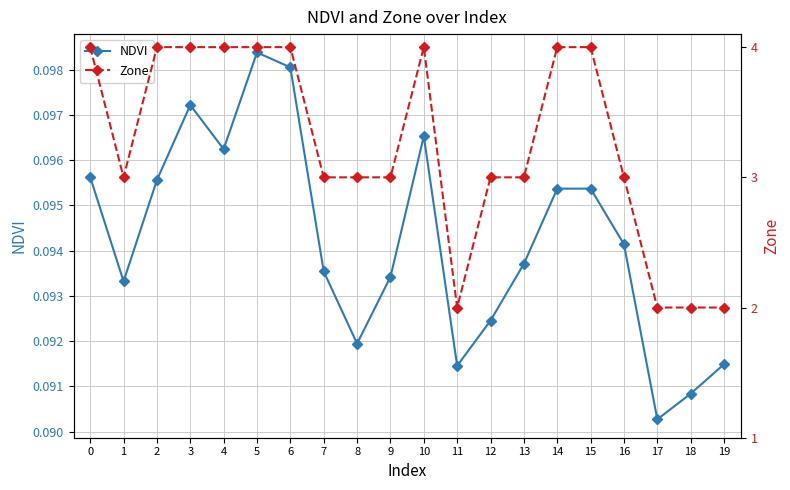

At how many categories does at least one series exceed 2?

16